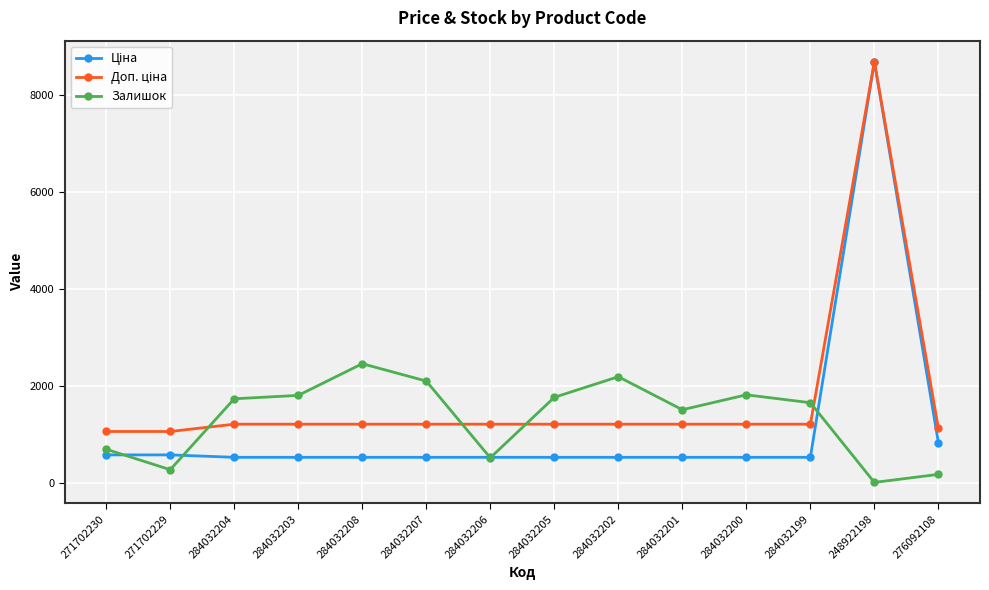

Which series changed the most between 271702230 and 284032201?

Залишок